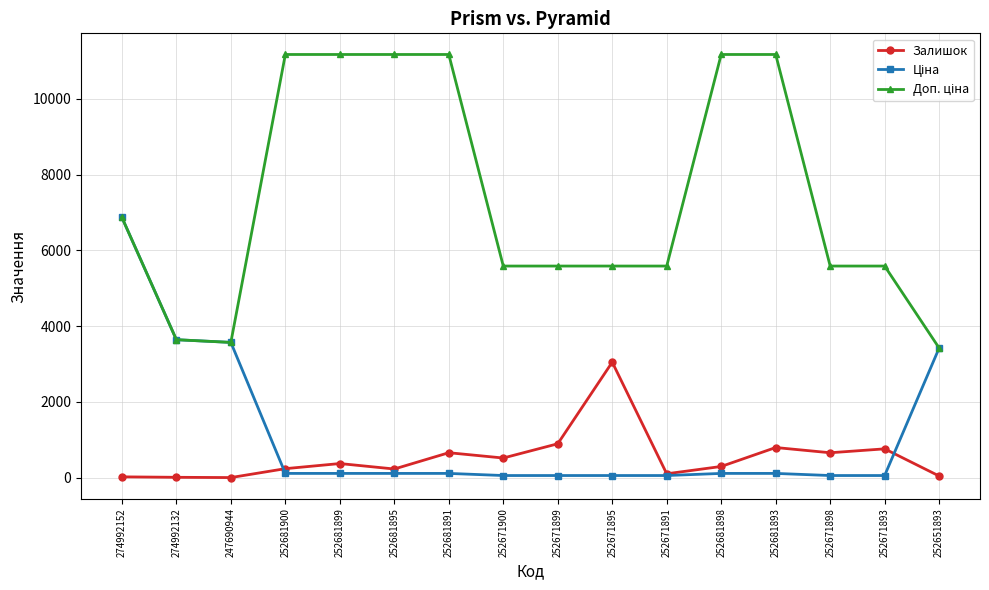

Is it true that Залишок equals 795.0 at 252681893?

True